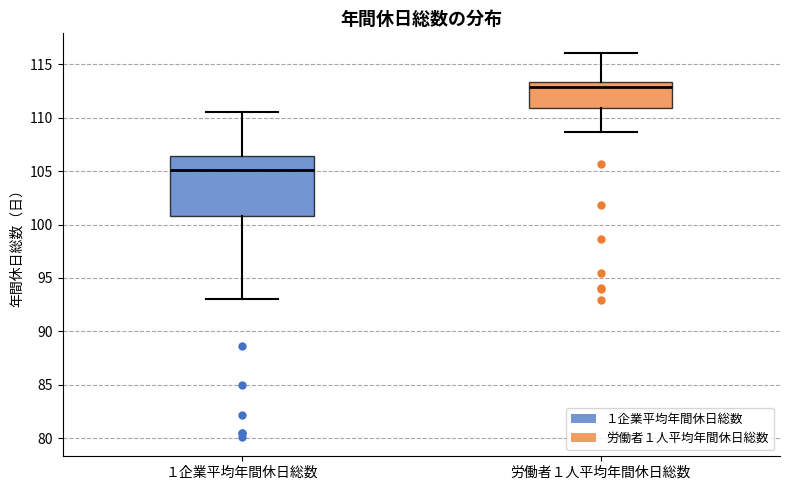

Which box has the lowest median line?

１企業平均年間休日総数